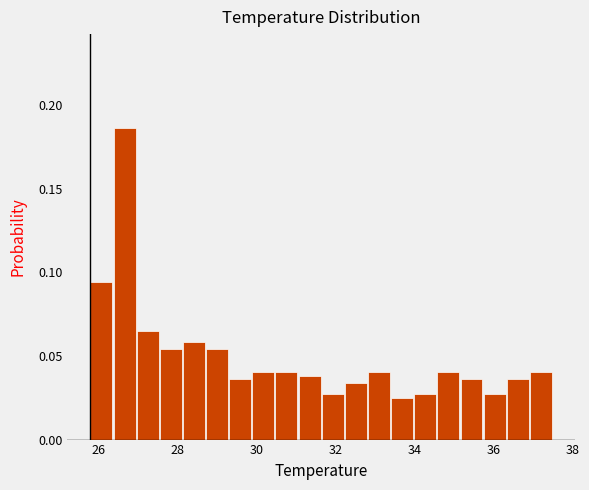

Read against the x-axis, roughly where is the centre of the tallest bar?

26.6